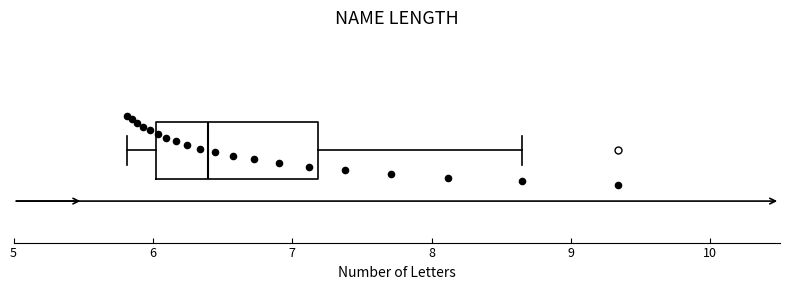

Read this box plot against the x-axis: the position of the median line, the range covered by the box, and the ends of both whiskers. The values are not printed on the chart, so give them approximately, as read against the axis.

median 6.4, box 6.0 to 7.2, whiskers 5.8 to 8.6